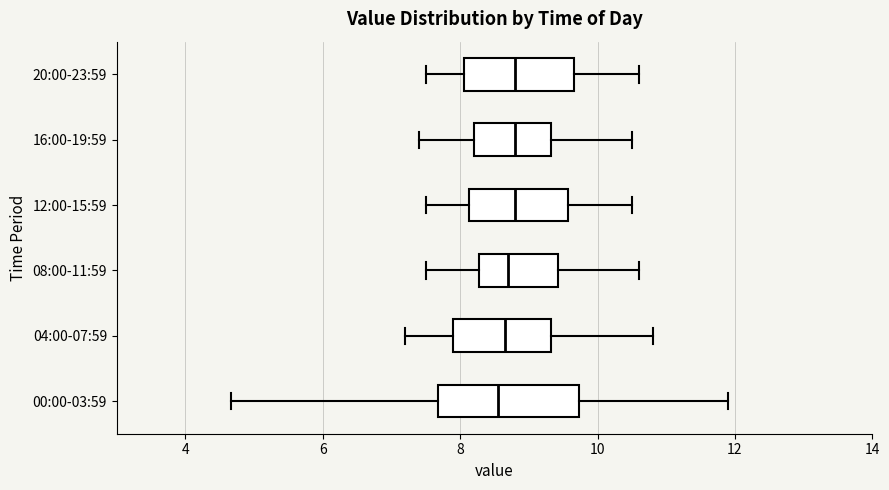

Reading bottom to top, read every box against the x-axis: the position of its median line, the range the box covers, and the ends of its whiskers. The values are not printed on the chart, so give them approximately, as read against the axis.

00:00-03:59: median 8.6, box 7.6 to 9.8, whiskers 4.6 to 12.0
04:00-07:59: median 8.6, box 8.0 to 9.4, whiskers 7.2 to 10.8
08:00-11:59: median 8.8, box 8.2 to 9.4, whiskers 7.6 to 10.6
12:00-15:59: median 8.8, box 8.2 to 9.6, whiskers 7.6 to 10.6
16:00-19:59: median 8.8, box 8.2 to 9.4, whiskers 7.4 to 10.6
20:00-23:59: median 8.8, box 8.0 to 9.6, whiskers 7.6 to 10.6